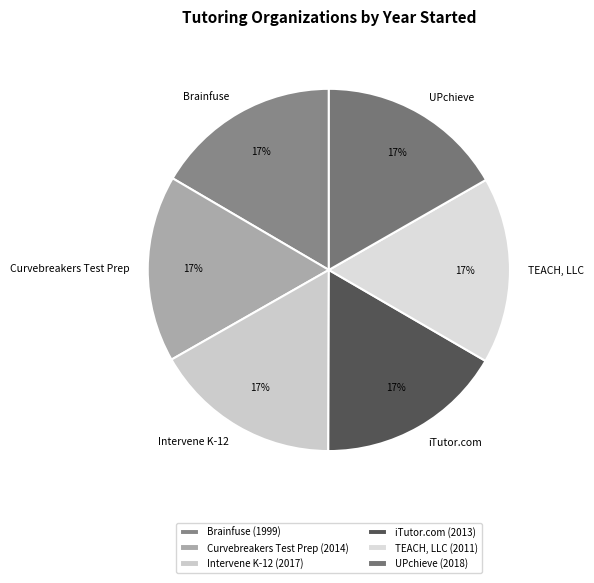

Is the sum of TEACH, LLC and iTutor.com greater than half?

No